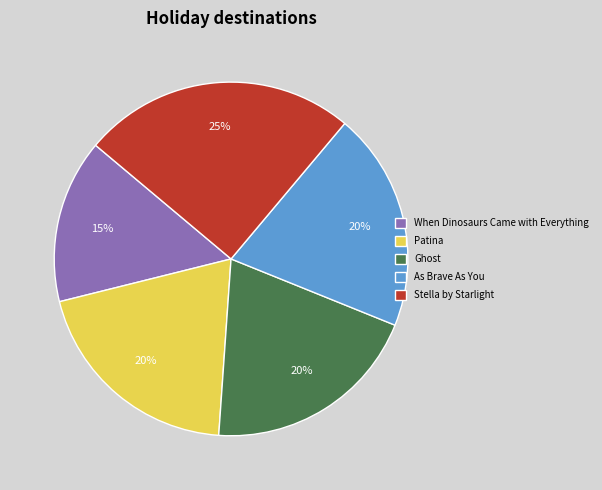

Which has a higher value, Patina or When Dinosaurs Came with Everything?

Patina